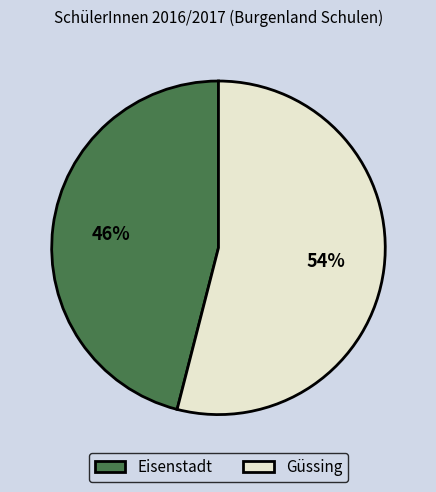

Rank the categories by value from highest to lowest.

Güssing, Eisenstadt